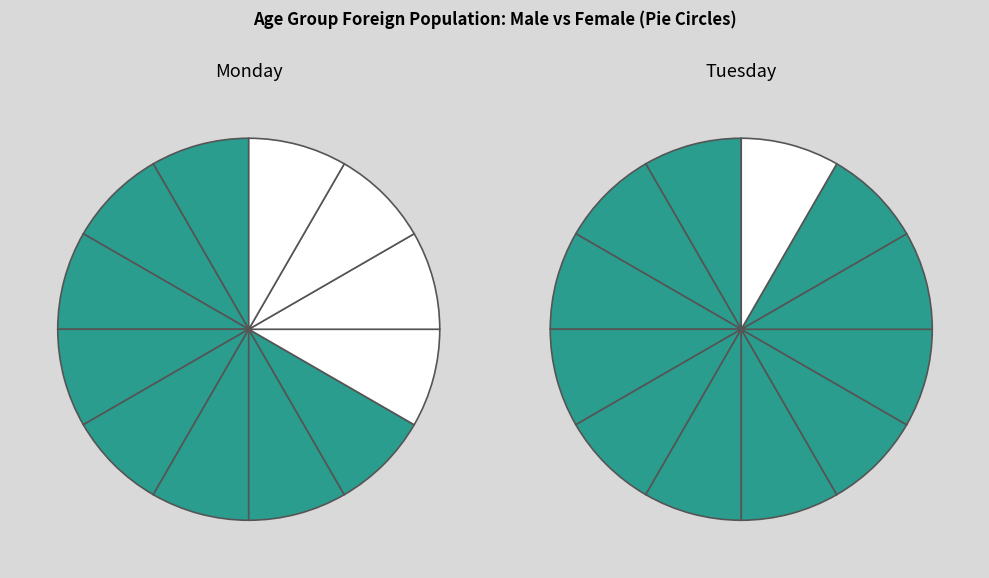

True or false: 9 accounts for 8% of the total.

True